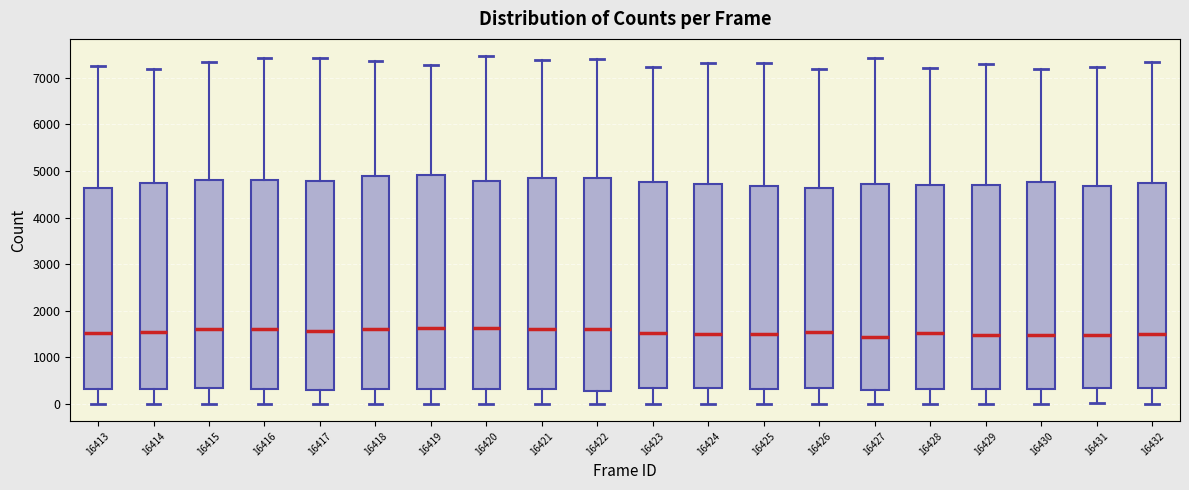

Reading left to right, read every box against the y-axis: the position of its median line, the range the box covers, and the ends of its whiskers. The values are not printed on the chart, so give them approximately, as read against the axis.

16413: median 1500, box 300 to 4600, whiskers 0 to 7200
16414: median 1500, box 300 to 4800, whiskers 0 to 7200
16415: median 1600, box 300 to 4800, whiskers 0 to 7300
16416: median 1600, box 300 to 4800, whiskers 0 to 7400
16417: median 1600, box 300 to 4800, whiskers 0 to 7400
16418: median 1600, box 300 to 4900, whiskers 0 to 7400
16419: median 1600, box 300 to 4900, whiskers 0 to 7300
16420: median 1600, box 300 to 4800, whiskers 0 to 7500
16421: median 1600, box 300 to 4900, whiskers 0 to 7400
16422: median 1600, box 300 to 4800, whiskers 0 to 7400
16423: median 1500, box 300 to 4800, whiskers 0 to 7200
16424: median 1500, box 300 to 4700, whiskers 0 to 7300
16425: median 1500, box 300 to 4700, whiskers 0 to 7300
16426: median 1600, box 300 to 4600, whiskers 0 to 7200
16427: median 1400, box 300 to 4700, whiskers 0 to 7400
16428: median 1500, box 300 to 4700, whiskers 0 to 7200
16429: median 1500, box 300 to 4700, whiskers 0 to 7300
16430: median 1500, box 300 to 4800, whiskers 0 to 7200
16431: median 1500, box 300 to 4700, whiskers 0 to 7200
16432: median 1500, box 300 to 4700, whiskers 0 to 7300